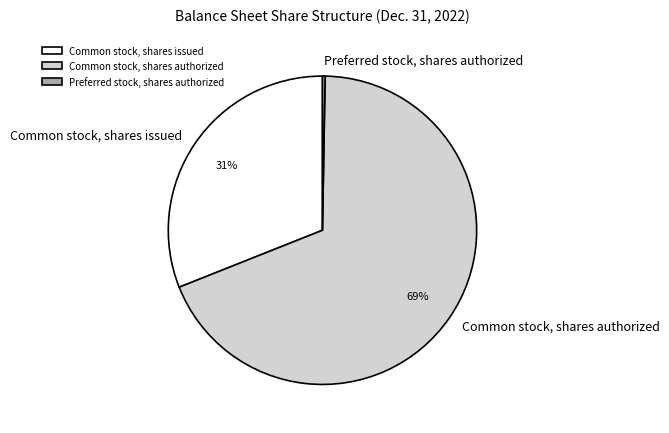

To the nearest percent, what is the average slice percentage?

33%